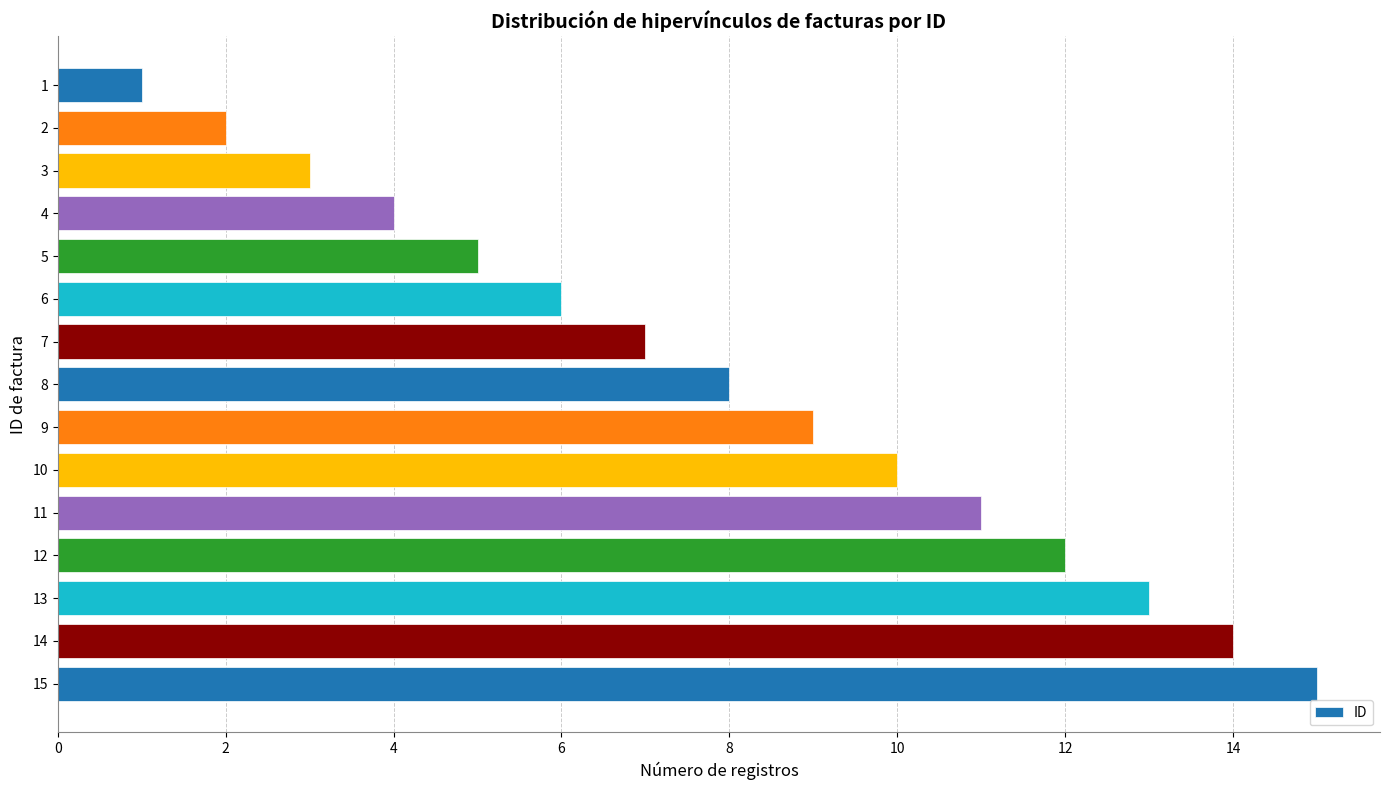

The chart shows a value of 6 at 6. True or false?

True